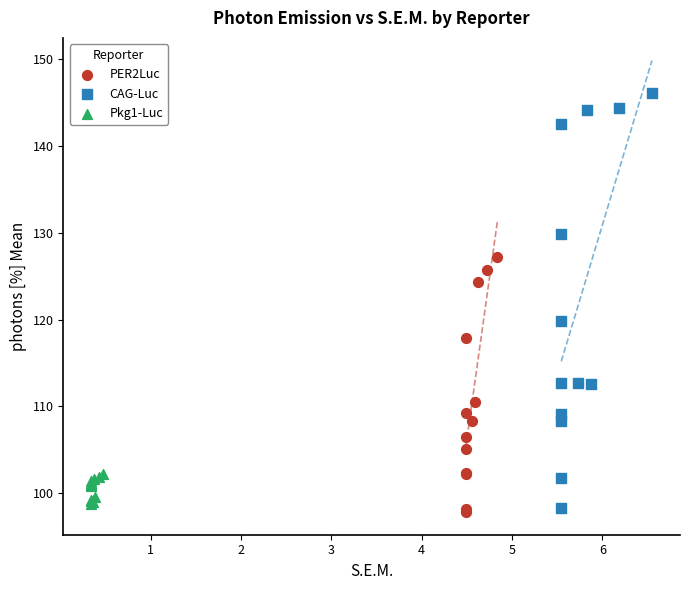

Which series has the largest Y range (max minus min)?

CAG-Luc